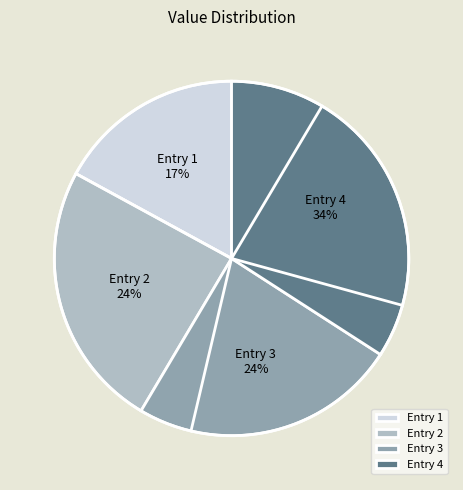

Is it true that Entry 2 is 24% of the pie?

True